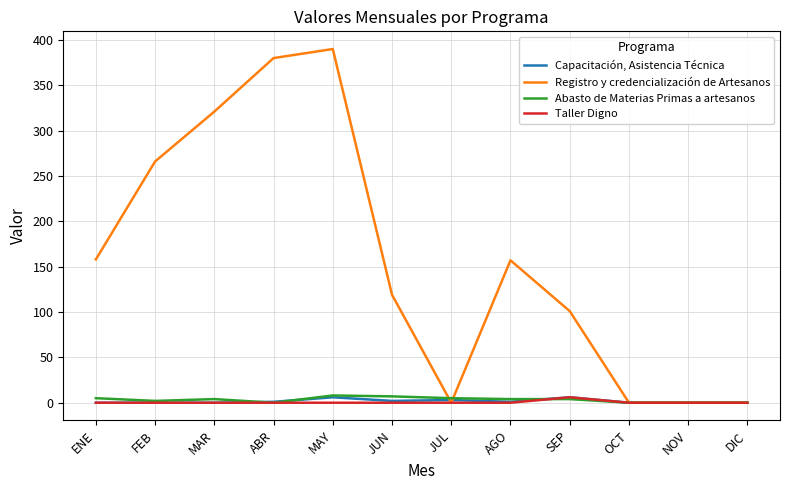

At which category does the chart reach its peak across all series?

MAY